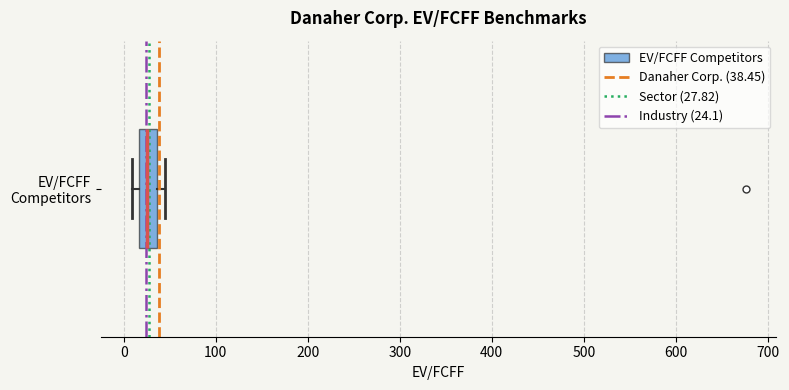

Where does the median line of the box for EV/FCFF Competitors sit on the x-axis? The values are not printed on the chart, so give them approximately, as read against the axis.

30